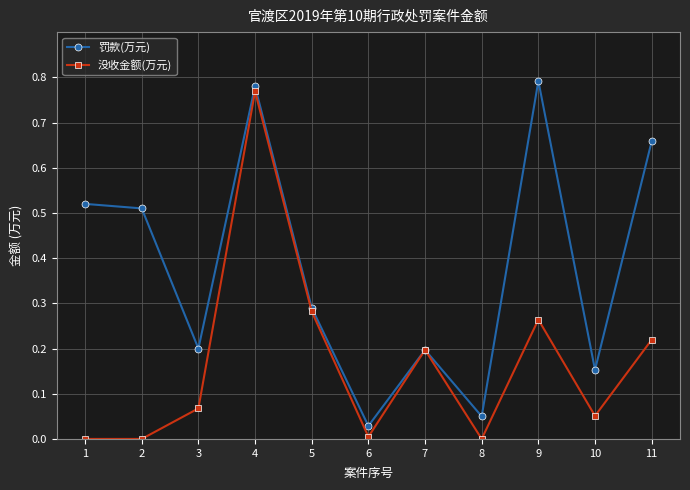

Does the chart display data point markers on the line(s)?

Yes